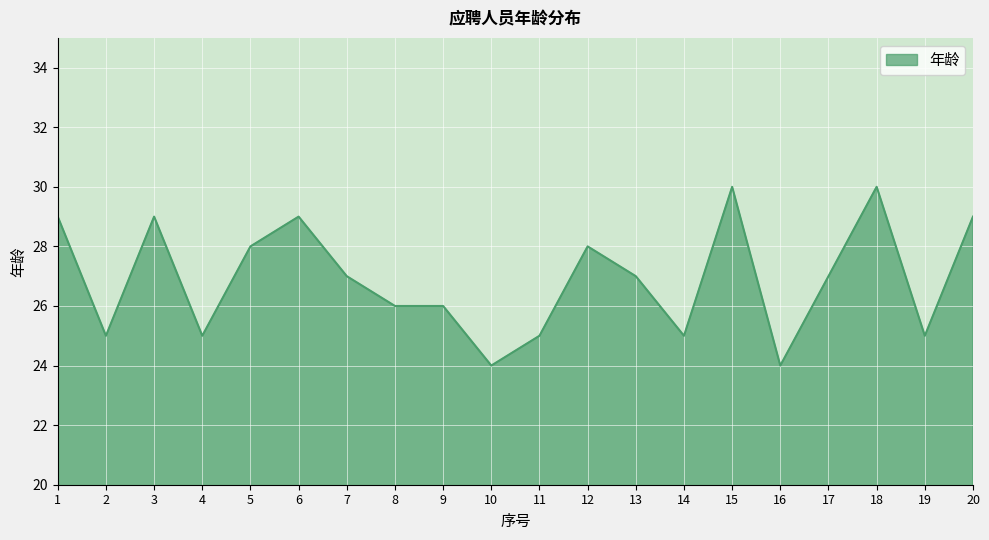

Is it true that the value at 14 is 25?

True